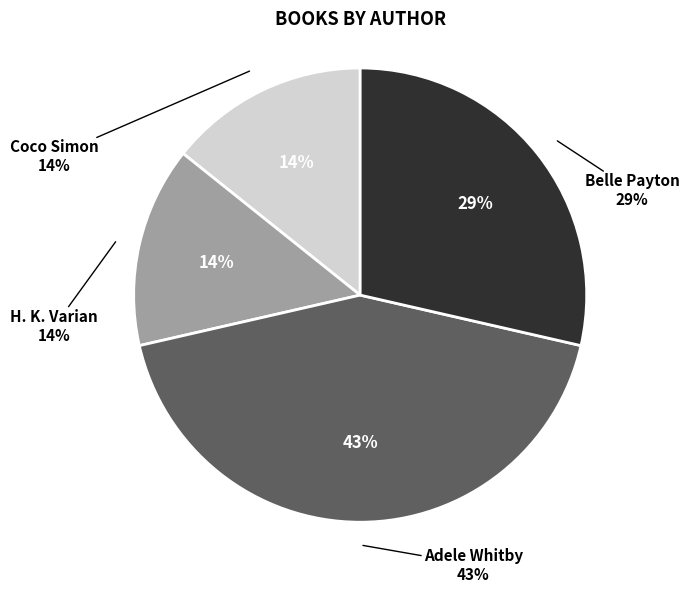

Count the number of slices in the pie.

4